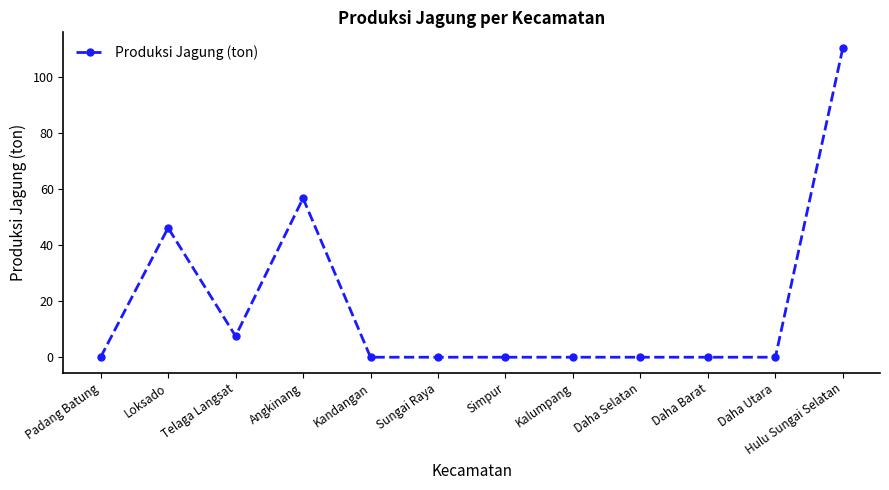

True or false: there are more than 0 points higher than both neighbors.

True